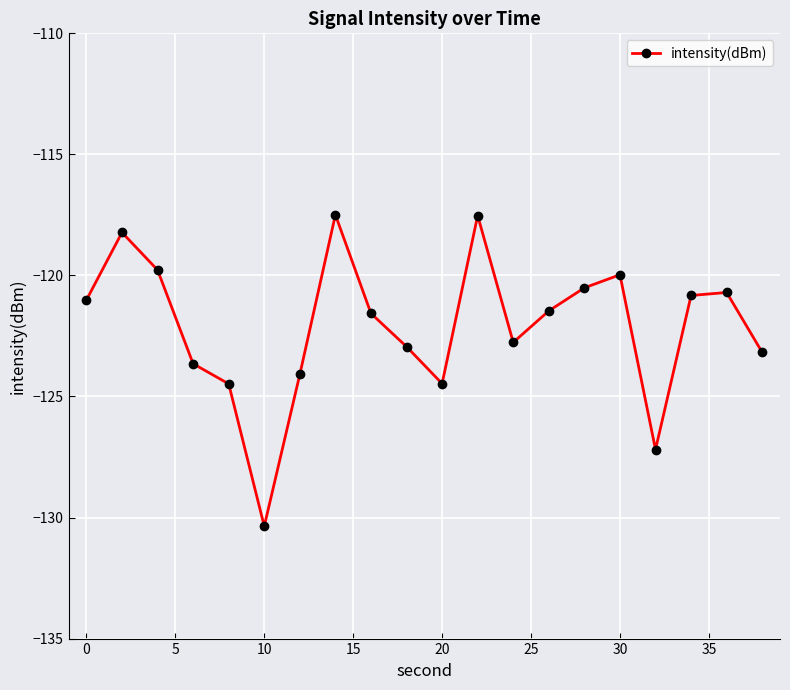

What is the maximum value shown in the chart?

-117.5